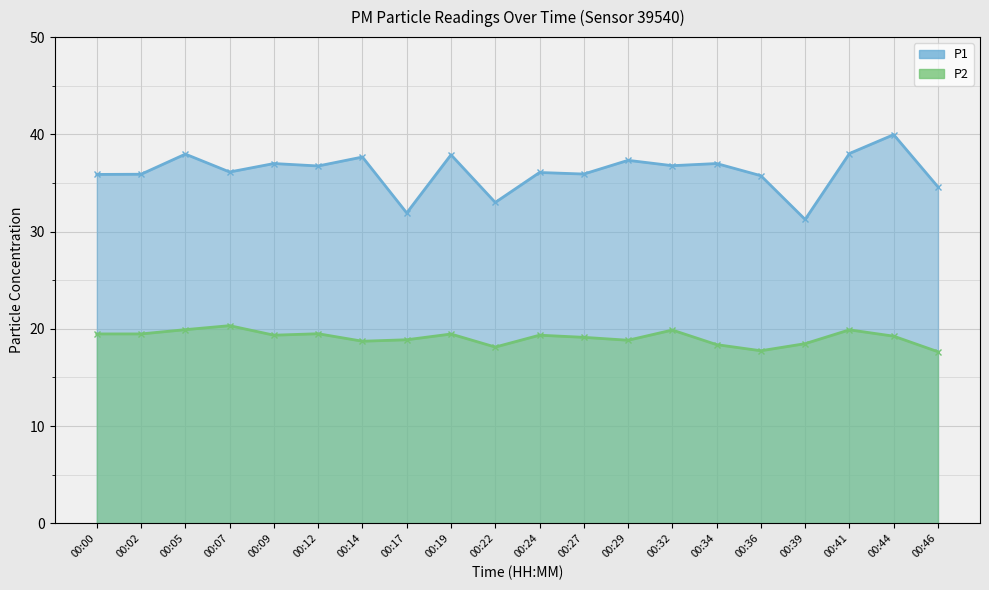

What is the value of the P1 point at the 15th from the left?

37.0